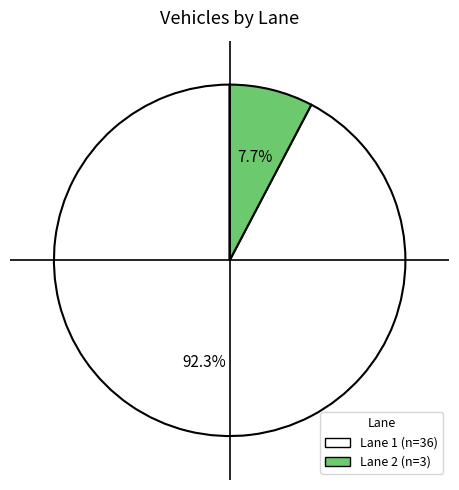

What is the total percentage of Lane 1 and Lane 2?

100.0%